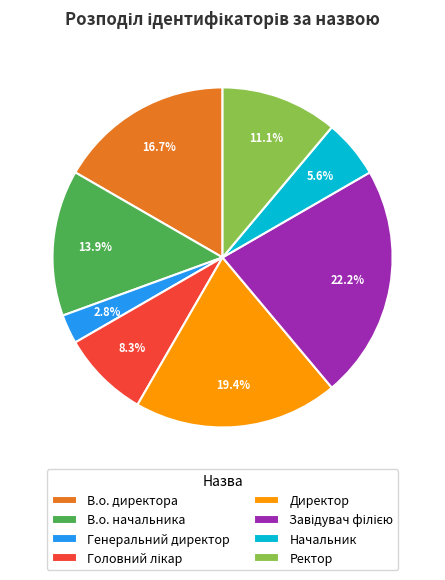

Which slice is the smallest?

Генеральний директор